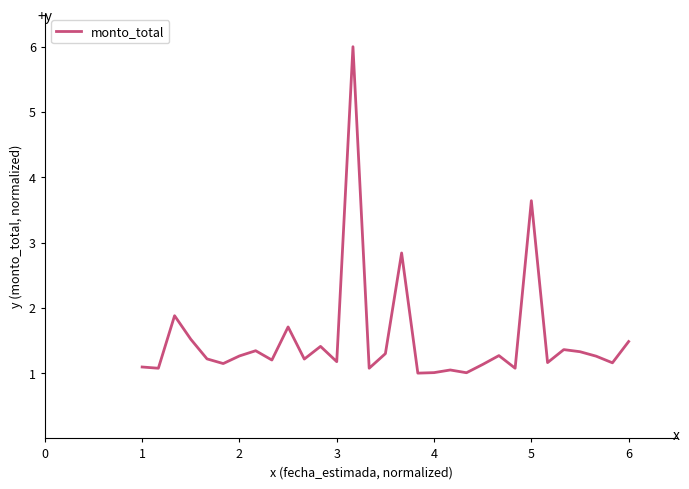

What is the greatest value displayed?

6.0